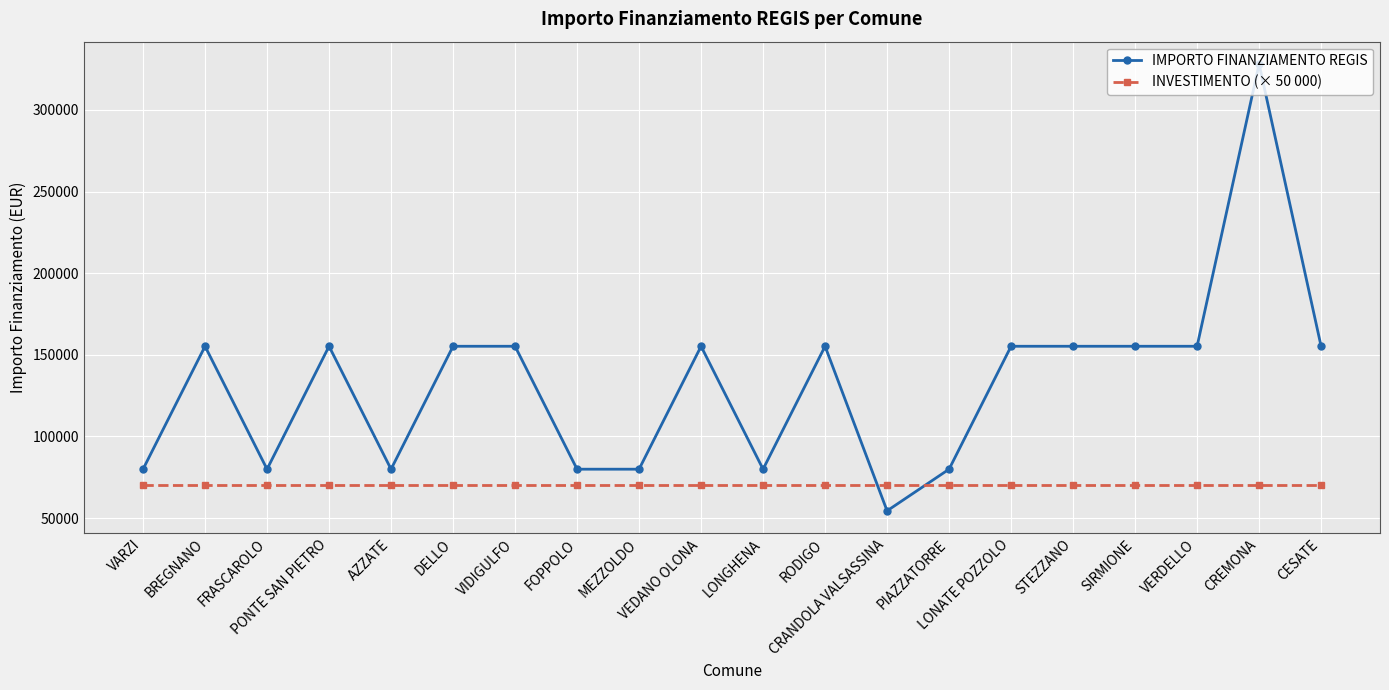

Rank the series by their average value, from lowest to highest.

INVESTIMENTO (× 50 000), IMPORTO FINANZIAMENTO REGIS